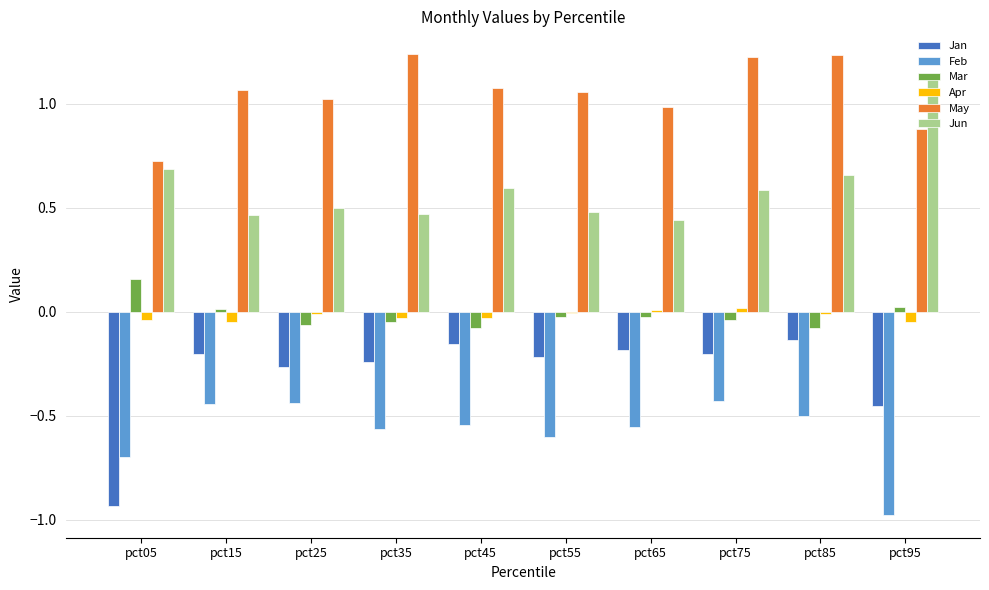

Which series has the largest total across all categories?

May